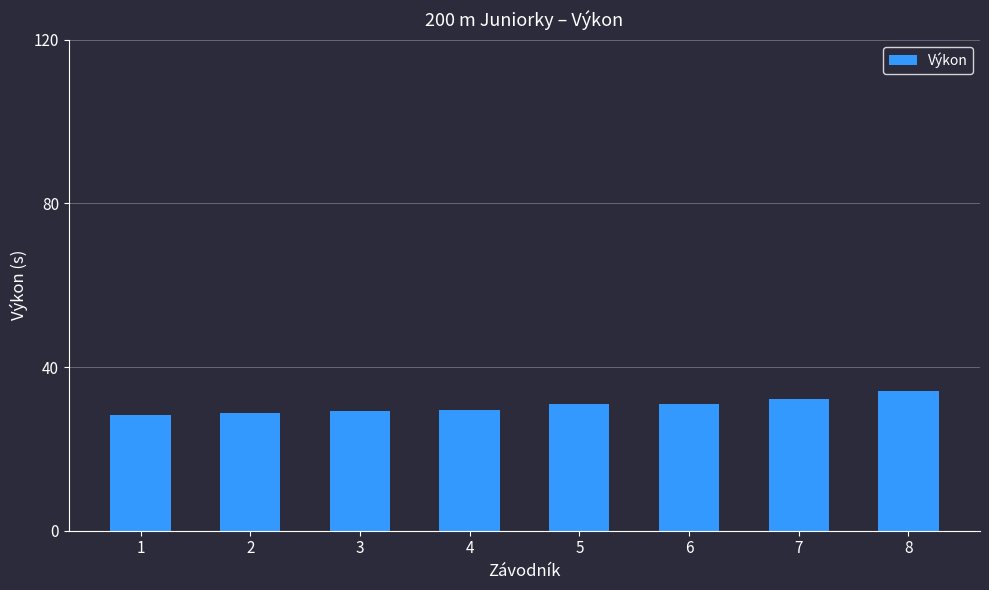

What is the maximum value shown in the chart?

34.1